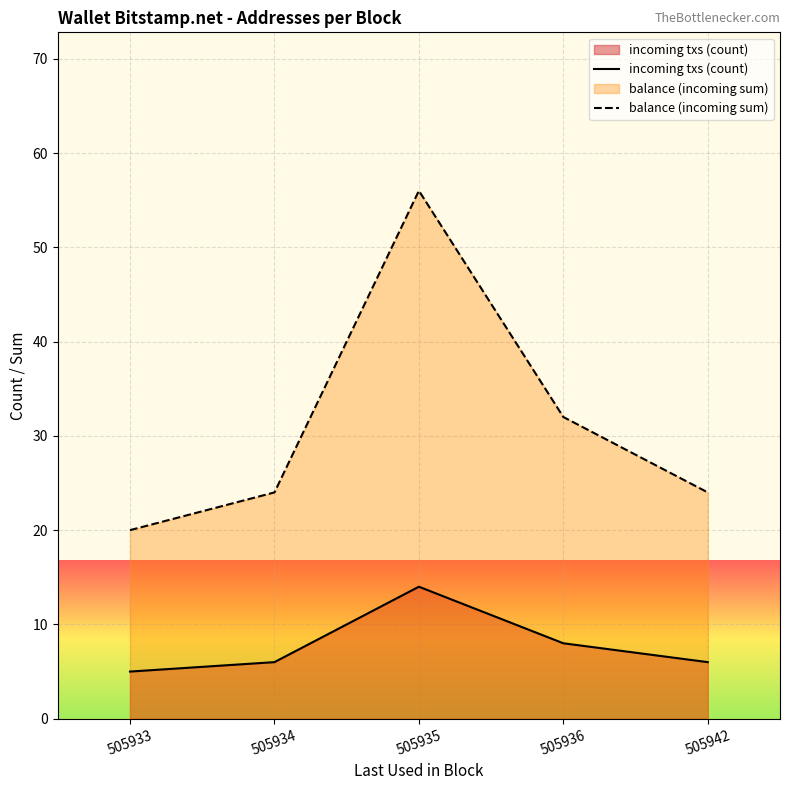

At which label does incoming txs (count) reach its minimum?

505933